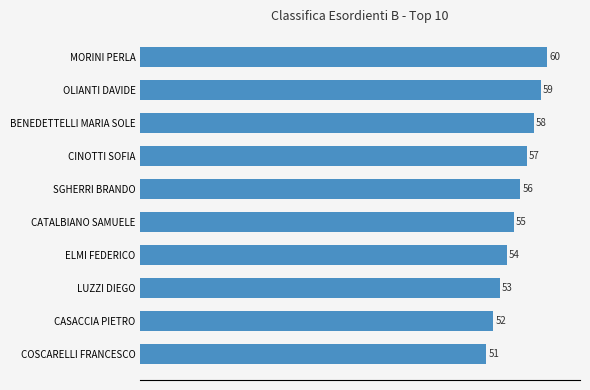

Rank the categories by value from lowest to highest.

COSCARELLI FRANCESCO, CASACCIA PIETRO, LUZZI DIEGO, ELMI FEDERICO, CATALBIANO SAMUELE, SGHERRI BRANDO, CINOTTI SOFIA, BENEDETTELLI MARIA SOLE, OLIANTI DAVIDE, MORINI PERLA